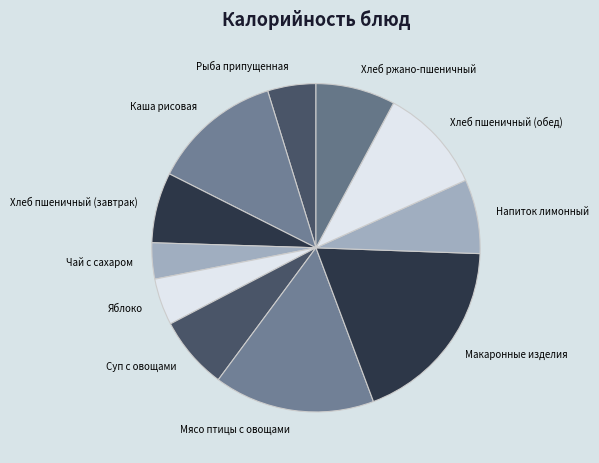

Is there a majority slice in this chart?

No